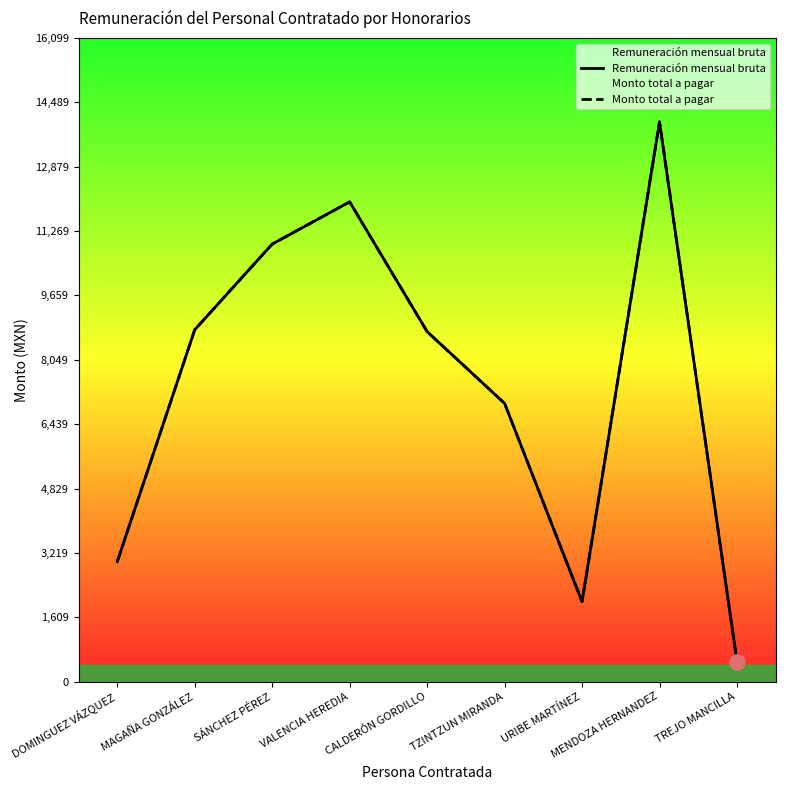

Which series has the largest total across all categories?

Remuneración mensual bruta